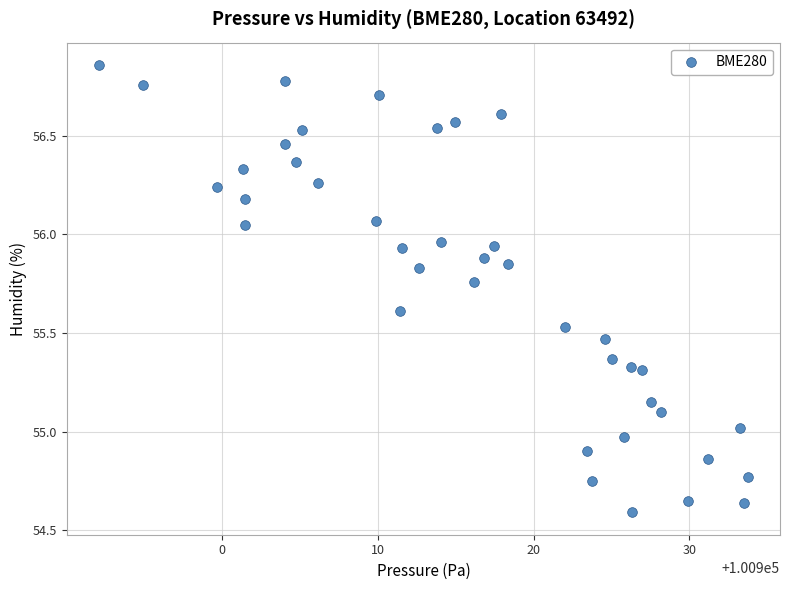

What is the range of X values (max minus min)?

41.6